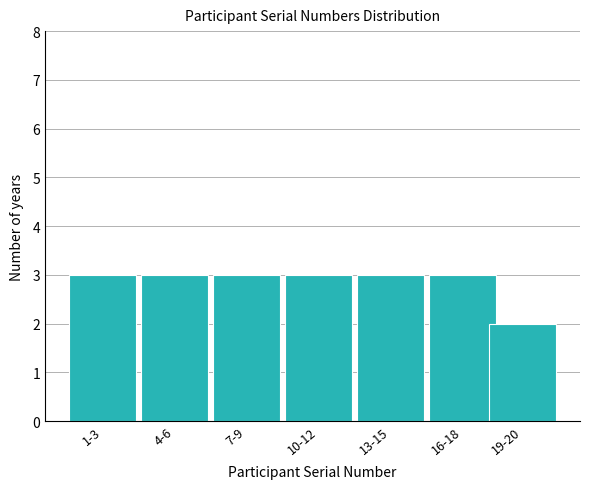

Reading right to left, what are all the values shown in this chart?

19-20=2	16-18=3	13-15=3	10-12=3	7-9=3	4-6=3	1-3=3